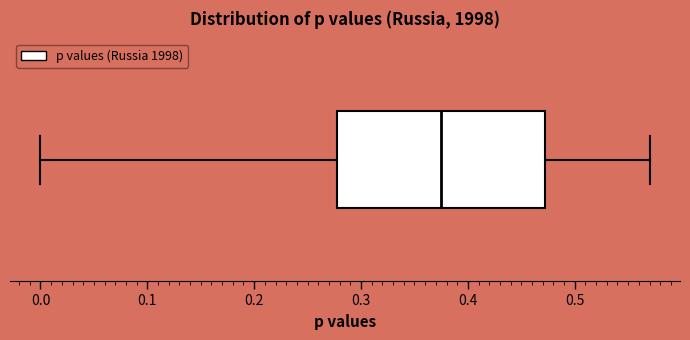

Where is the right edge of the box on the x-axis? The values are not printed on the chart, so give them approximately, as read against the axis.

0.47